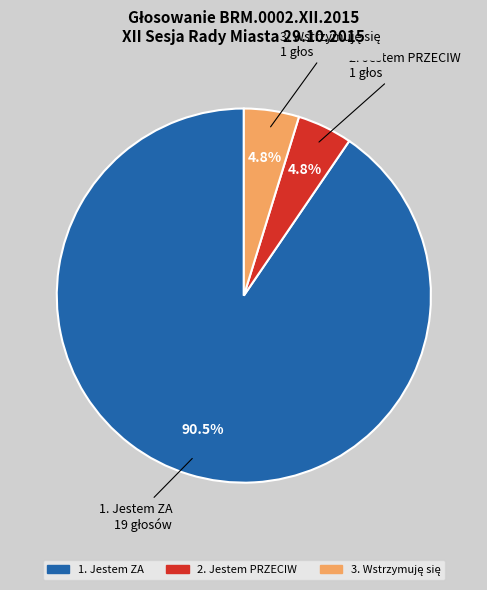

What is the total percentage of 2. Jestem PRZECIW and 1. Jestem ZA?

95.2%